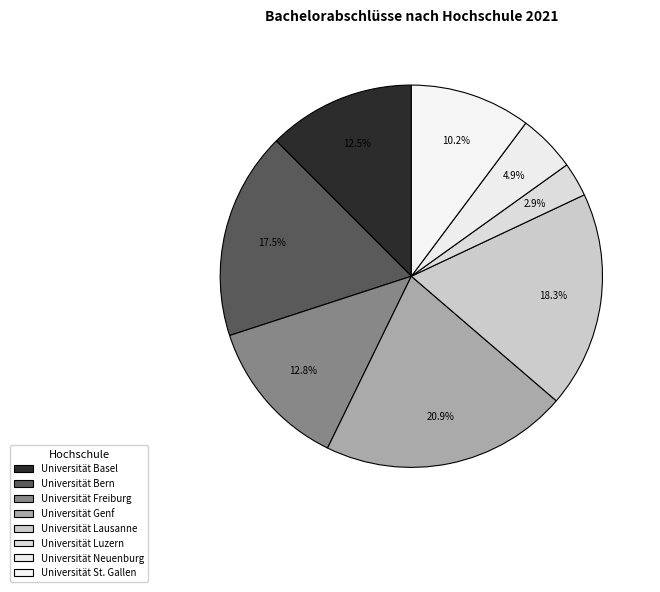

How many segments does this pie chart have?

8